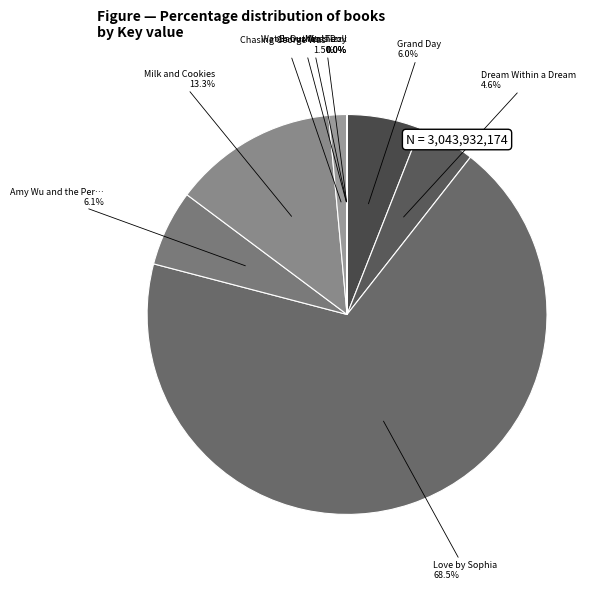

How many slices are in this pie chart?

9